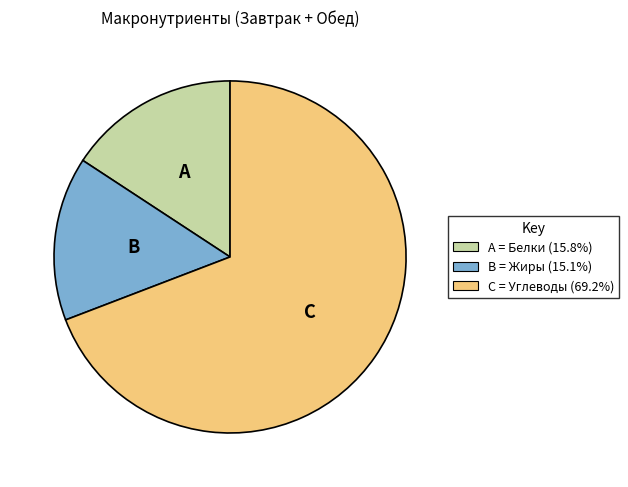

Combined, do A = Белки (15.8%) and C = Углеводы (69.2%) account for over 50%?

Yes